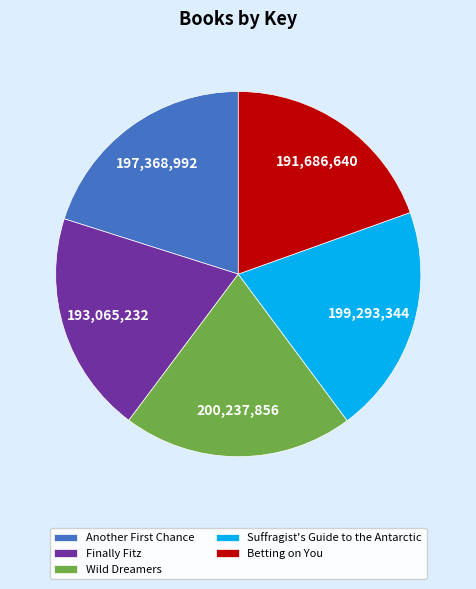

Is it true that Wild Dreamers is 7% of the pie?

False